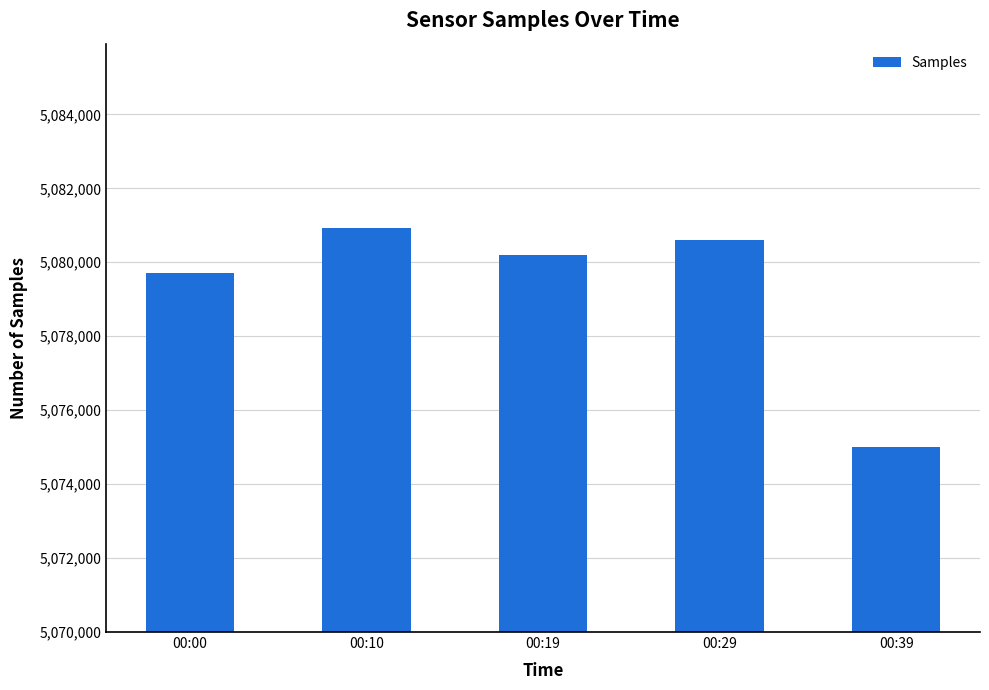

Which label corresponds to the smallest value in the chart?

00:39